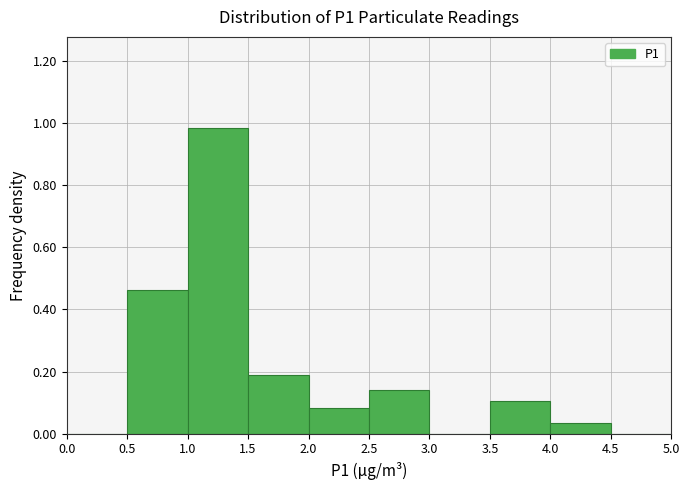

How tall is the bar that spans 2.0 to 2.5 on the x-axis? The values are not printed on the chart, so give them approximately, as read against the axis.

0.08